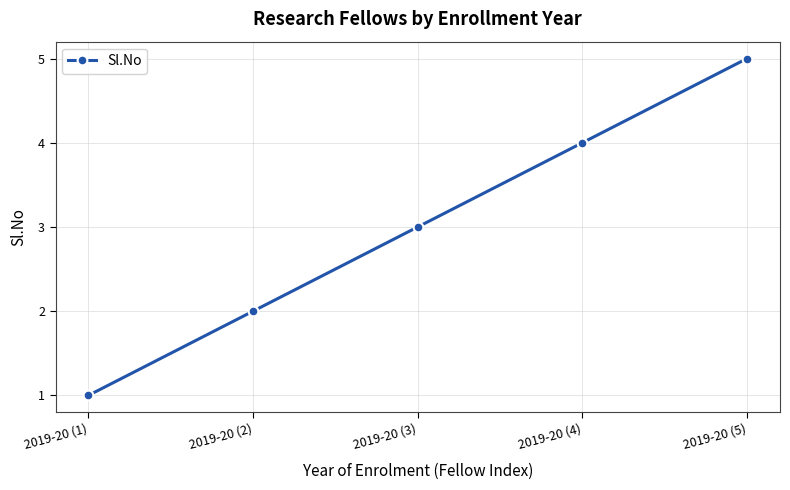

True or false: there are more than 1 points higher than both neighbors.

False